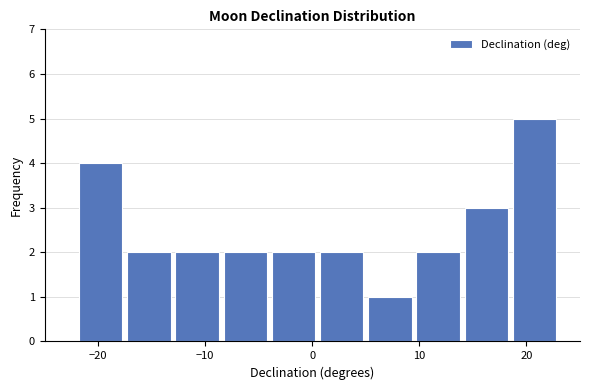

Reading left to right, list every bar in this chart as the range it spans on the x-axis followed by its height. Neither the bar edges nor the heights are printed on the chart, so give them approximately, as read against the axes.

-22.0 to -17.5: 4
-17.5 to -13.0: 2
-13.0 to -8.5: 2
-8.5 to -4.0: 2
-4.0 to 0.5: 2
0.5 to 5.0: 2
5.0 to 9.5: 1
9.5 to 14.0: 2
14.0 to 18.5: 3
18.5 to 23.0: 5